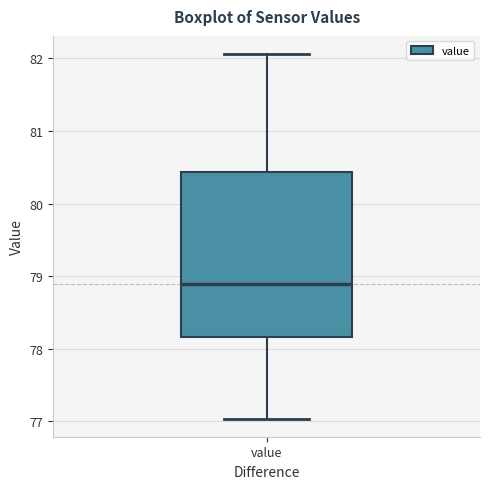

Read this box plot against the y-axis: the position of the median line, the range covered by the box, and the ends of both whiskers. The values are not printed on the chart, so give them approximately, as read against the axis.

median 78.9, box 78.2 to 80.4, whiskers 77.0 to 82.1